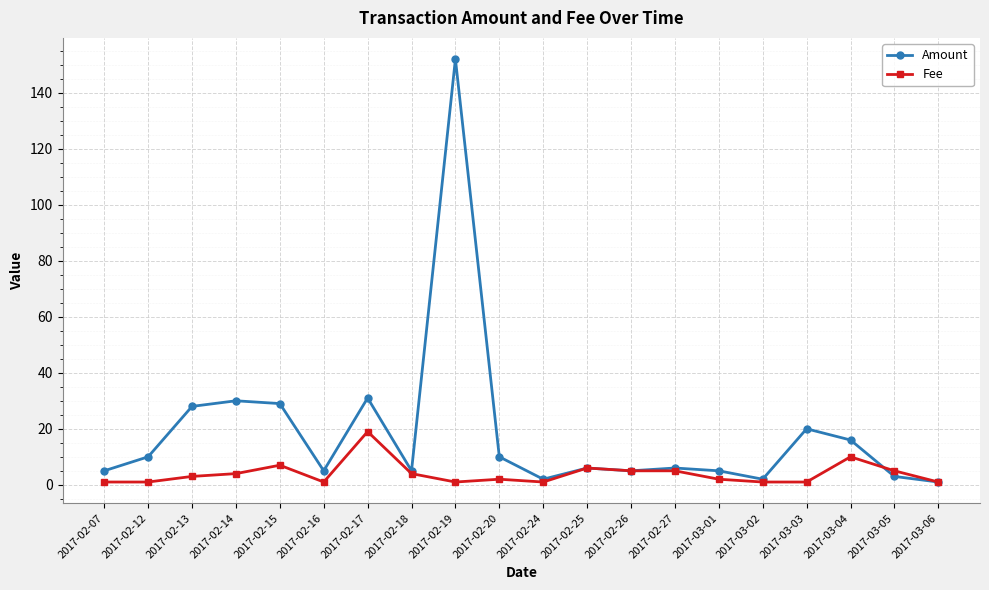

What is the difference between the second highest and second lowest values in the Fee series?

9